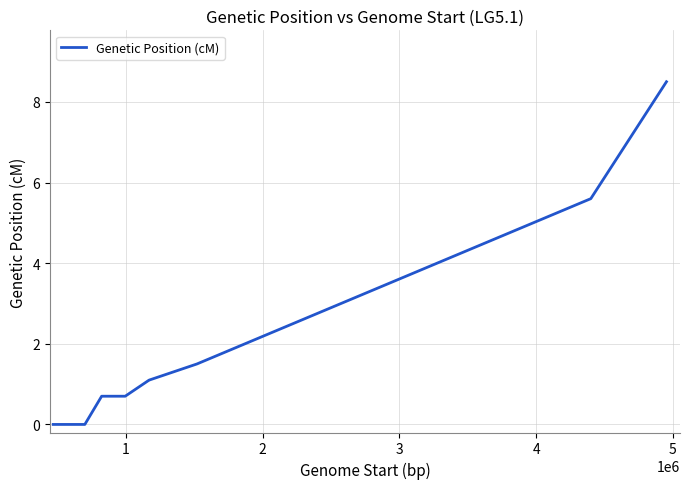

What is the difference between the maximum and minimum values?

8.5